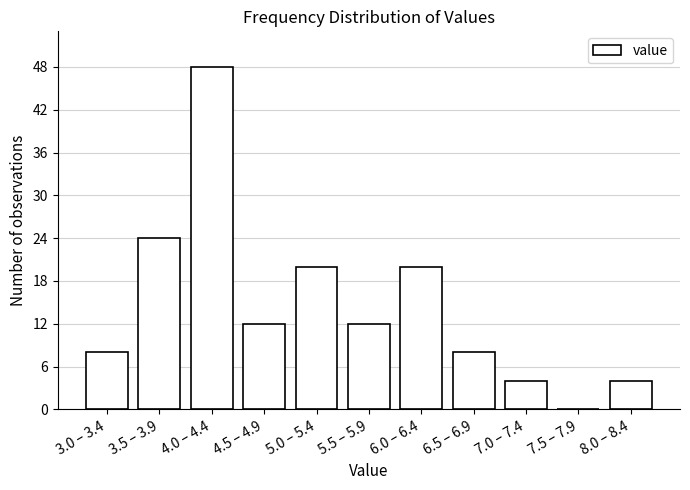

Reading left to right, what are all the values shown in this chart?

3.0 – 3.4=8	3.5 – 3.9=24	4.0 – 4.4=48	4.5 – 4.9=12	5.0 – 5.4=20	5.5 – 5.9=12	6.0 – 6.4=20	6.5 – 6.9=8	7.0 – 7.4=4	7.5 – 7.9=0	8.0 – 8.4=4